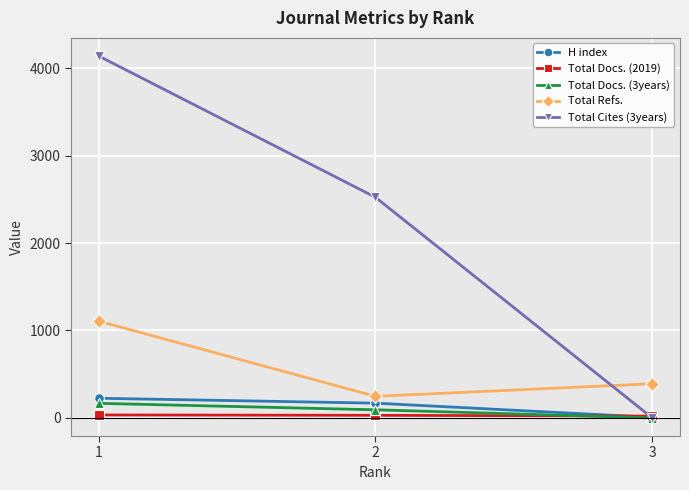

What is the total value across all series at 1?

5672